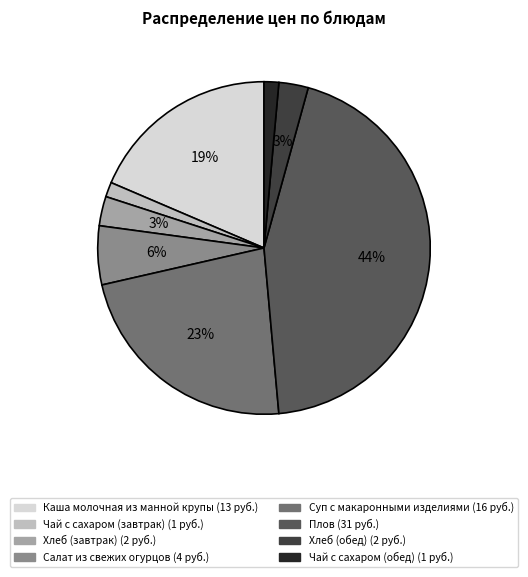

What percentage is the Хлеб (обед) slice, to the nearest percent?

3%